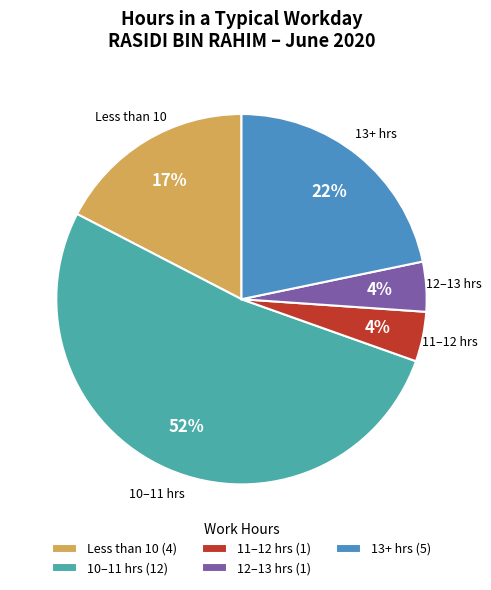

Which slice is the largest?

10–11 hrs (12)